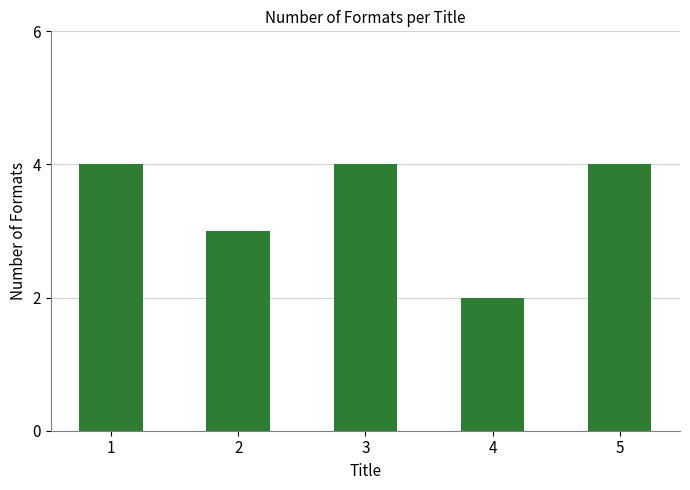

What is the difference between the maximum and minimum values?

2